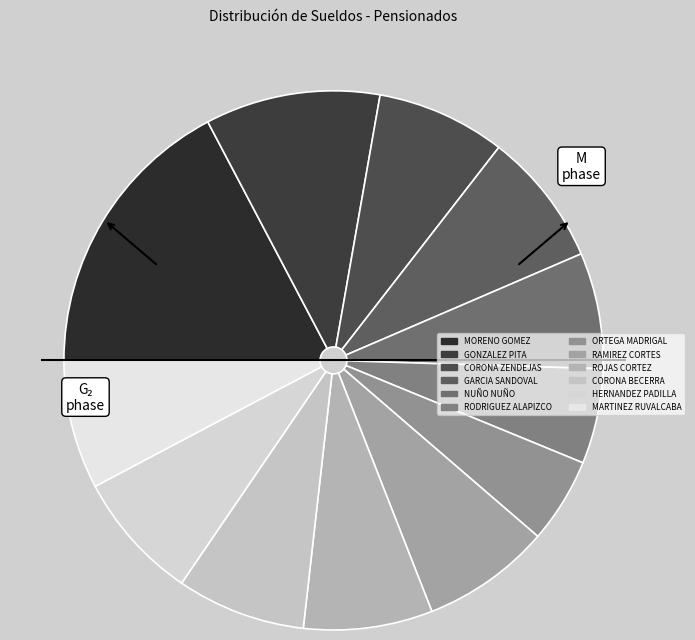

To the nearest percent, what portion does ORTEGA MADRIGAL represent?

5%